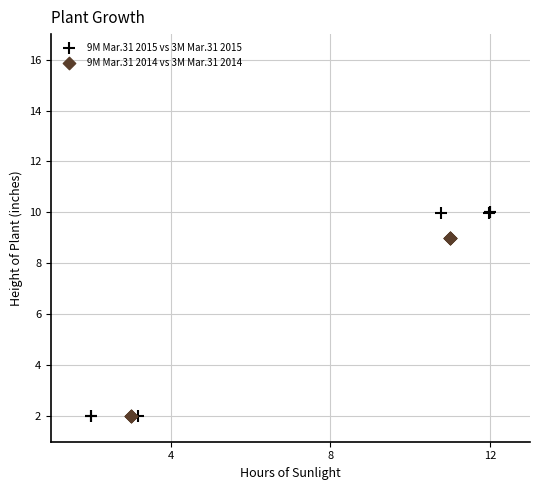

Which series has the largest Y range (max minus min)?

9M Mar.31 2015 vs 3M Mar.31 2015